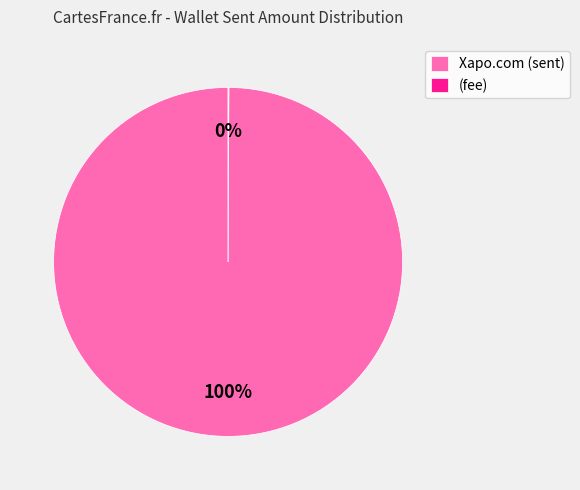

Does any single category account for the majority?

Yes